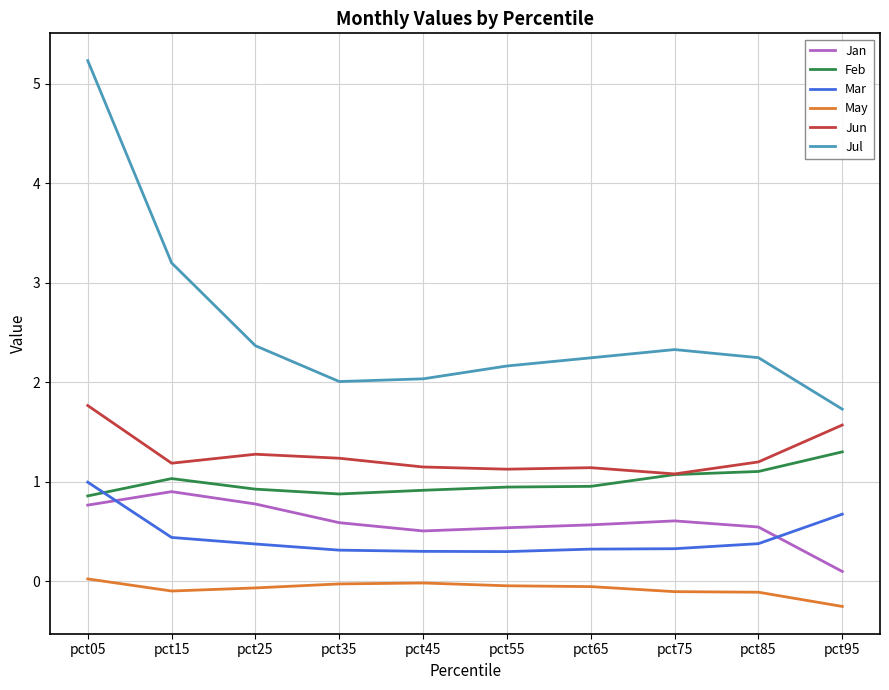

What is the minimum value shown in the chart?

-0.3